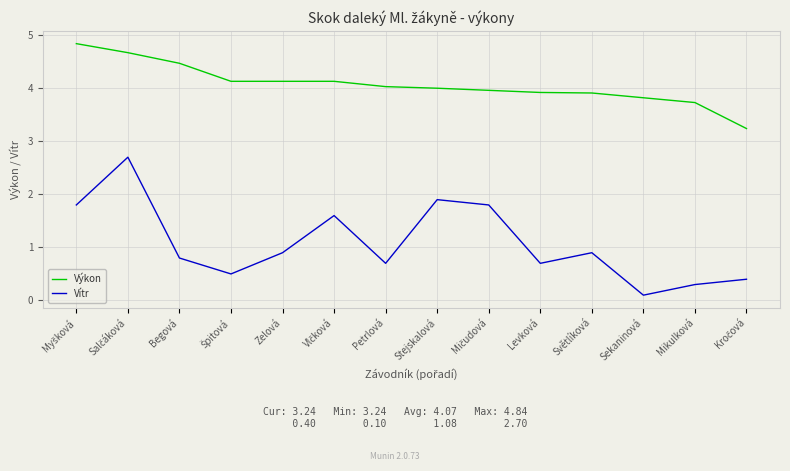

List the series in order of their overall mean, lowest first.

Vítr, Výkon